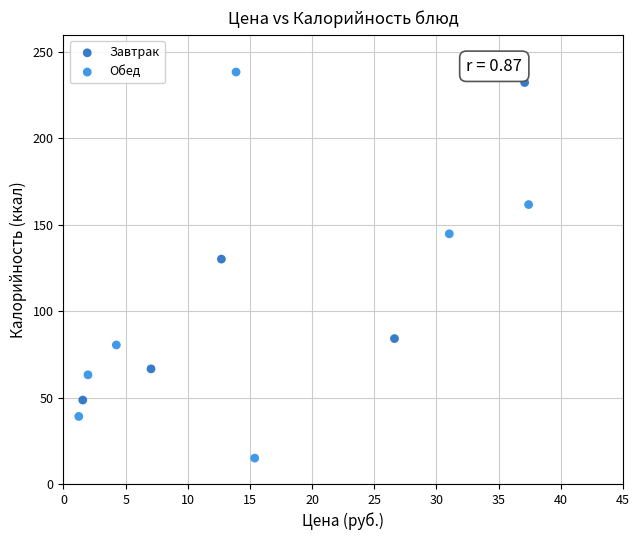

Which series reaches the minimum Y coordinate?

Обед